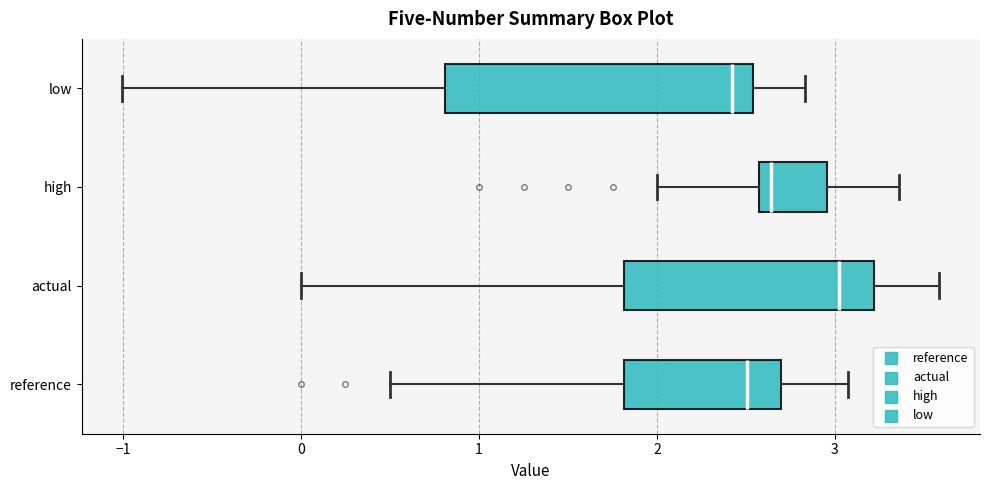

Which box is the widest, from its left edge to its right edge?

low